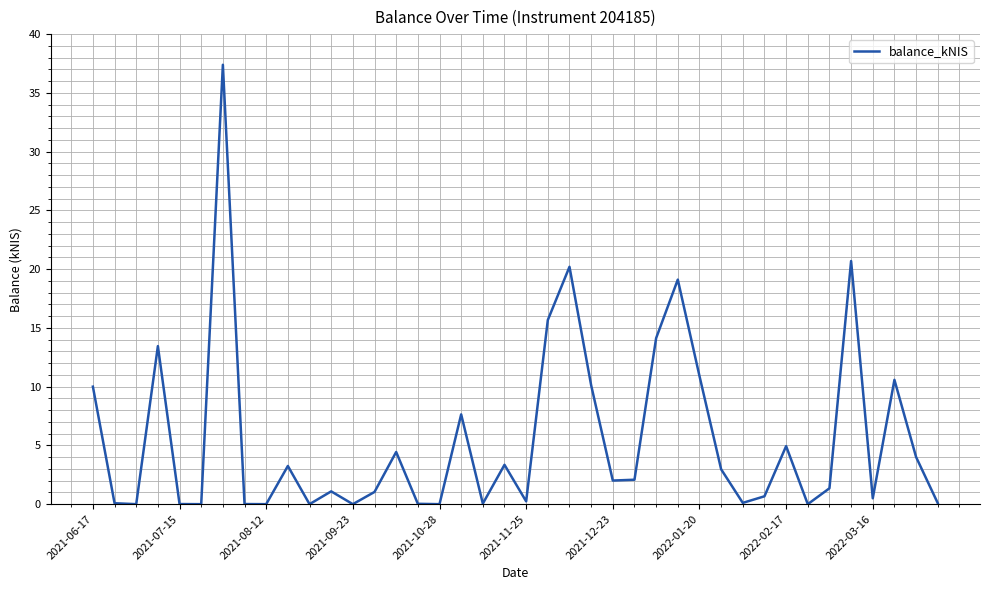

How many values are below 2?

20